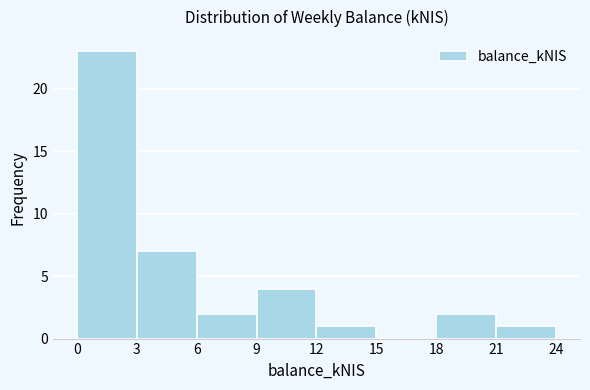

What is the height of the bar covering 9 to 12 on the x-axis? The values are not printed on the chart, so give them approximately, as read against the axis.

4